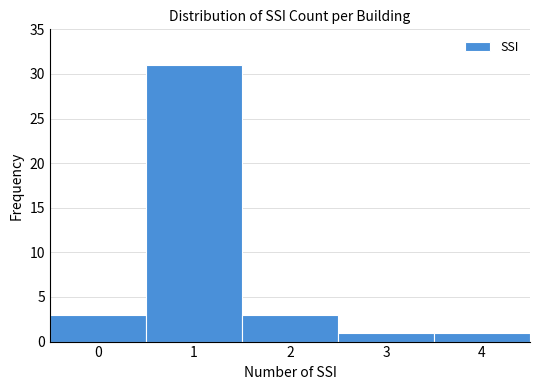

Which range on the x-axis has the tallest bar?

0.5 to 1.5